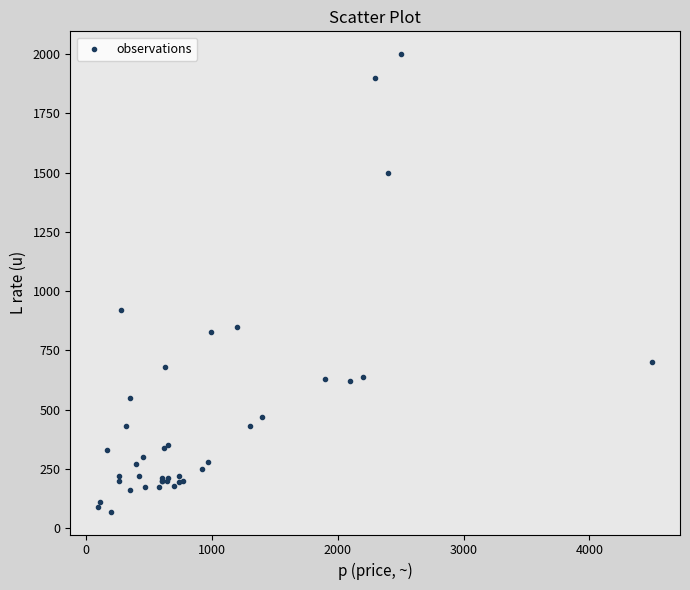

What Y value in the scatter plot is closest to 1035?

920